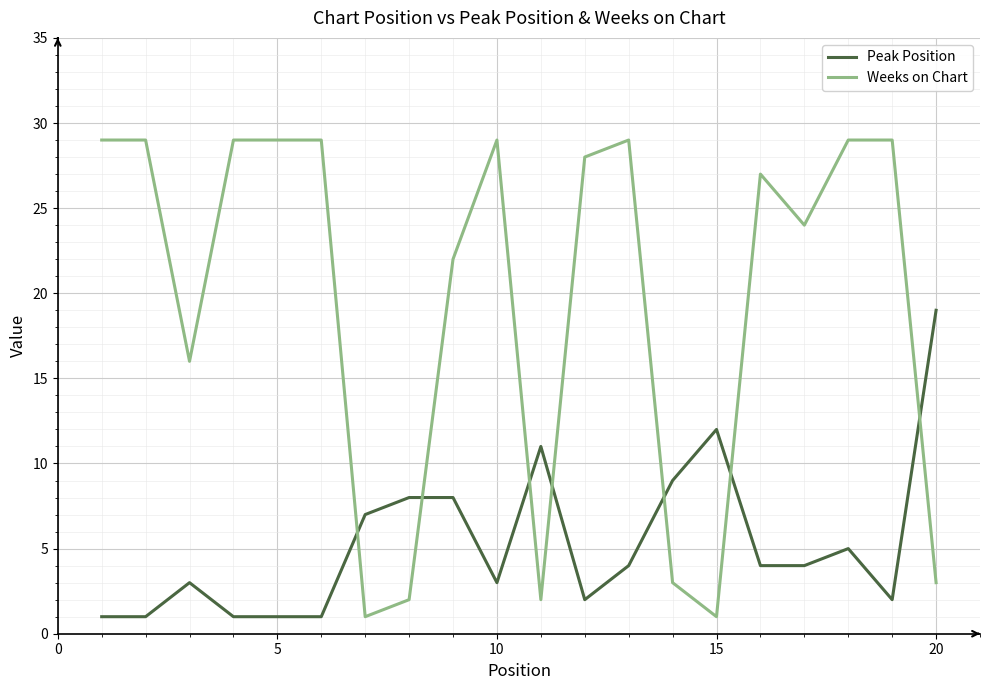

List the series in order of their peak value, highest first.

Weeks on Chart, Peak Position